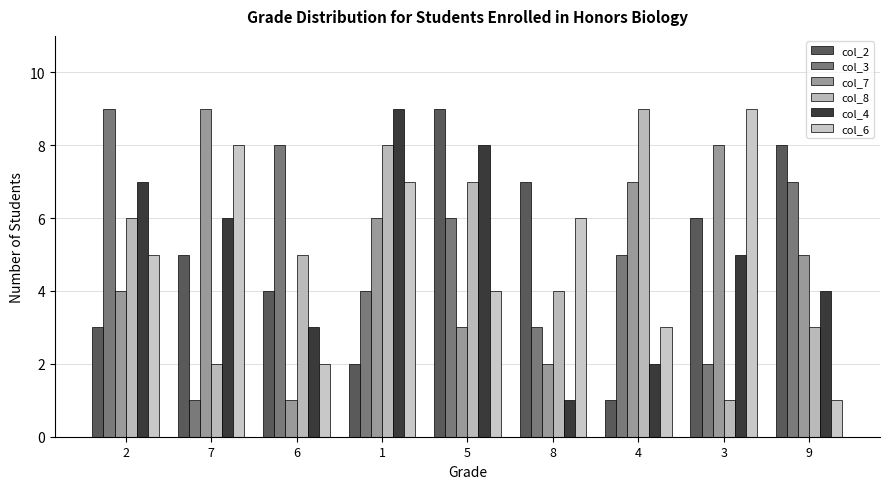

Does the chart contain stacked bars?

No